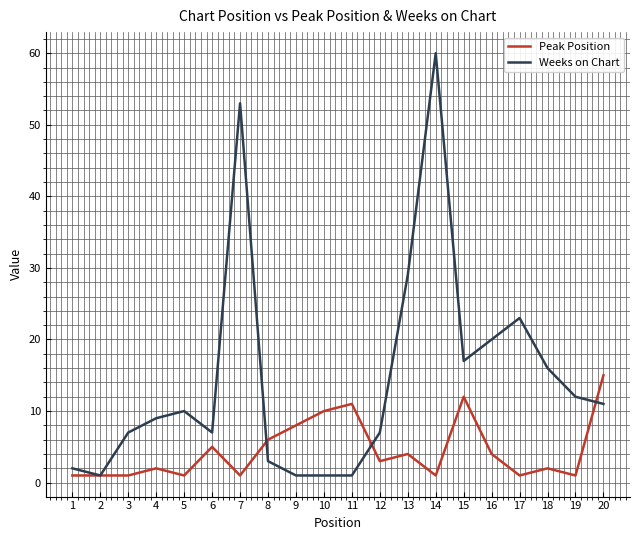

Does the chart display data point markers on the line(s)?

No